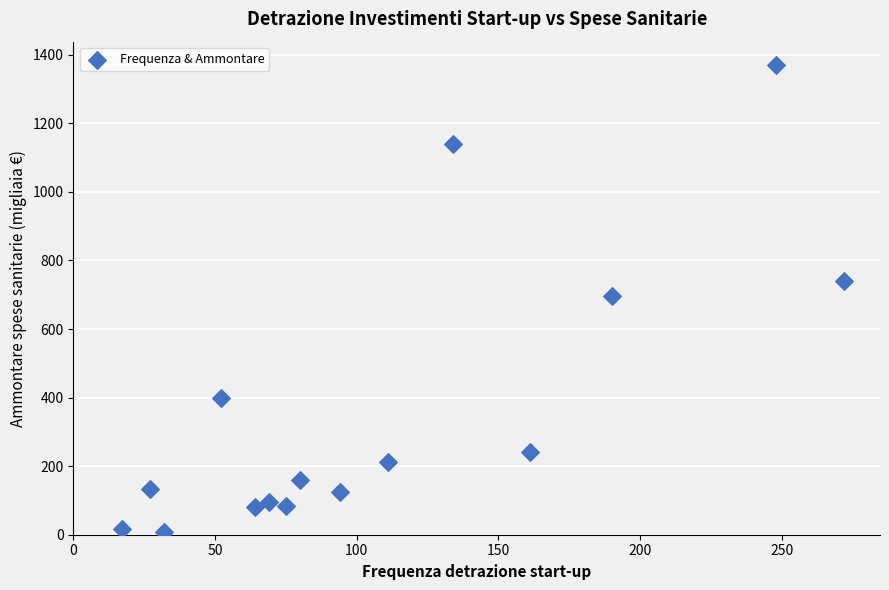

What is the range of X values (max minus min)?

255